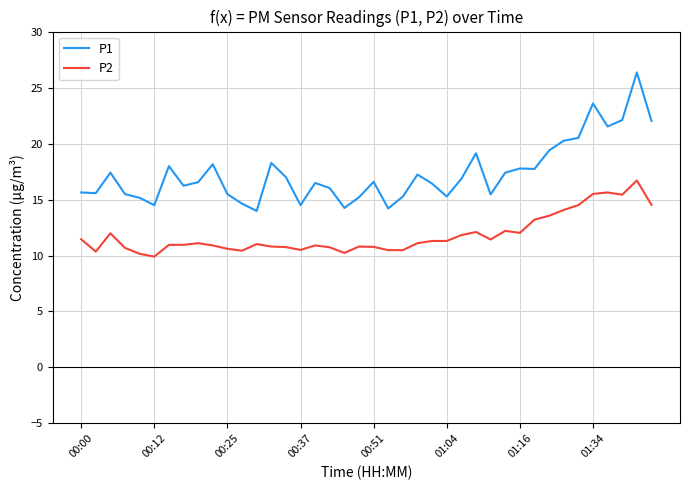

Which series has the widest spread of values?

P1